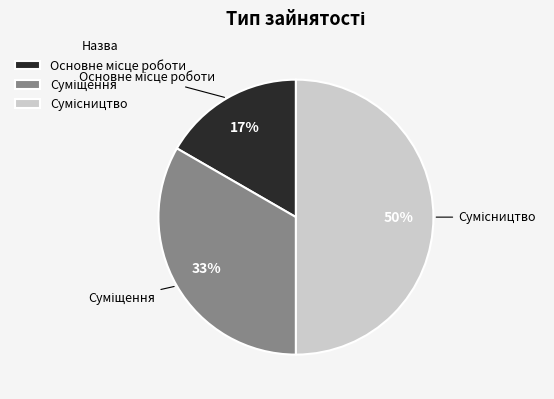

To the nearest percent, what is the difference between the largest and smallest slice percentages?

33%